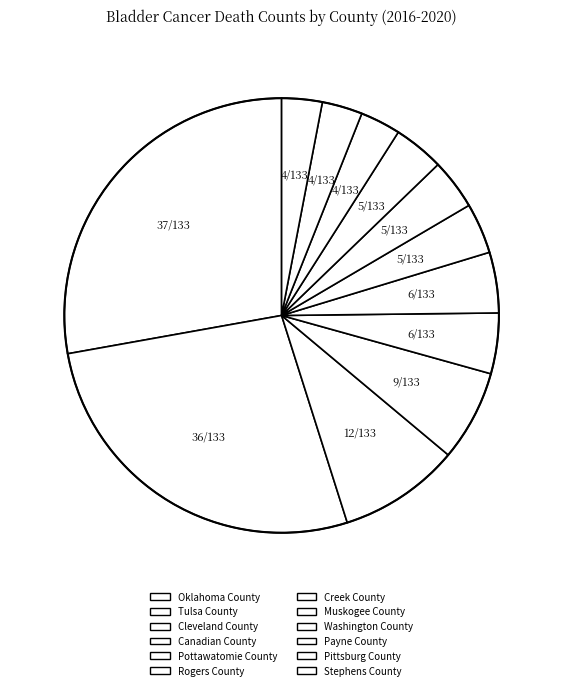

Is it true that Oklahoma County is 28% of the pie?

True